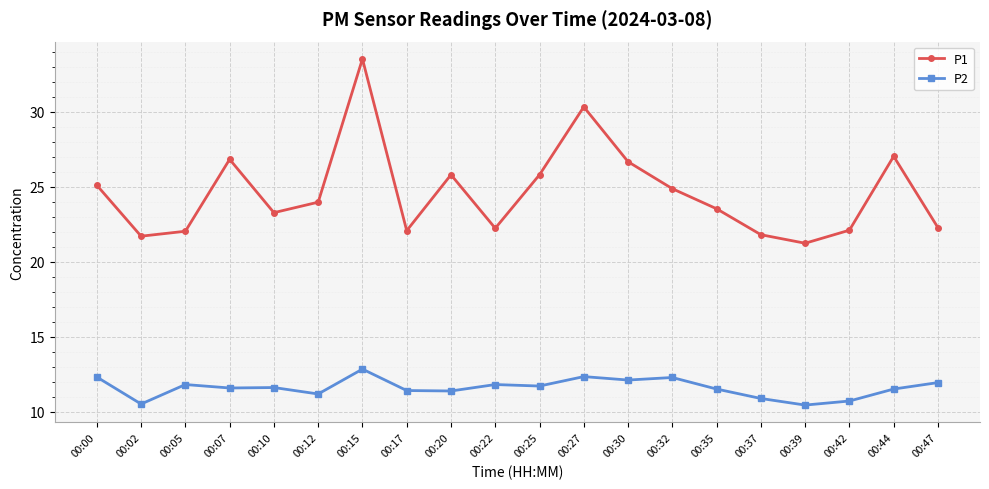

What is the total value across all series at 00:20?

37.2